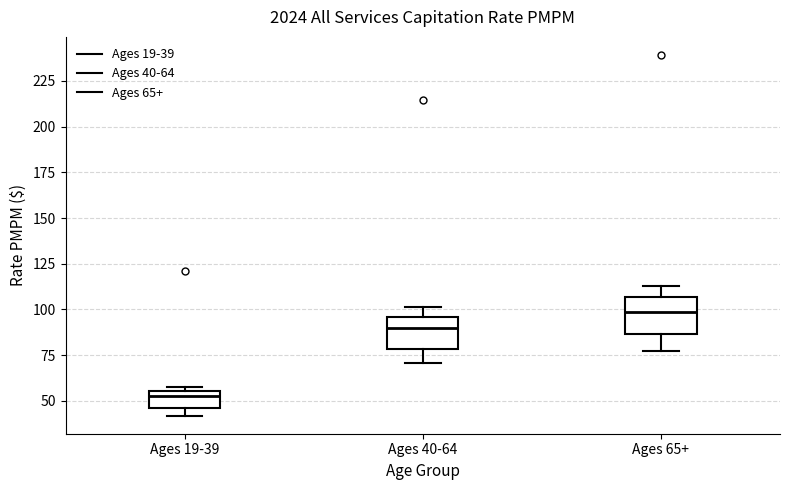

Where is the lower edge of the box for Ages 40-64 on the y-axis? The values are not printed on the chart, so give them approximately, as read against the axis.

80